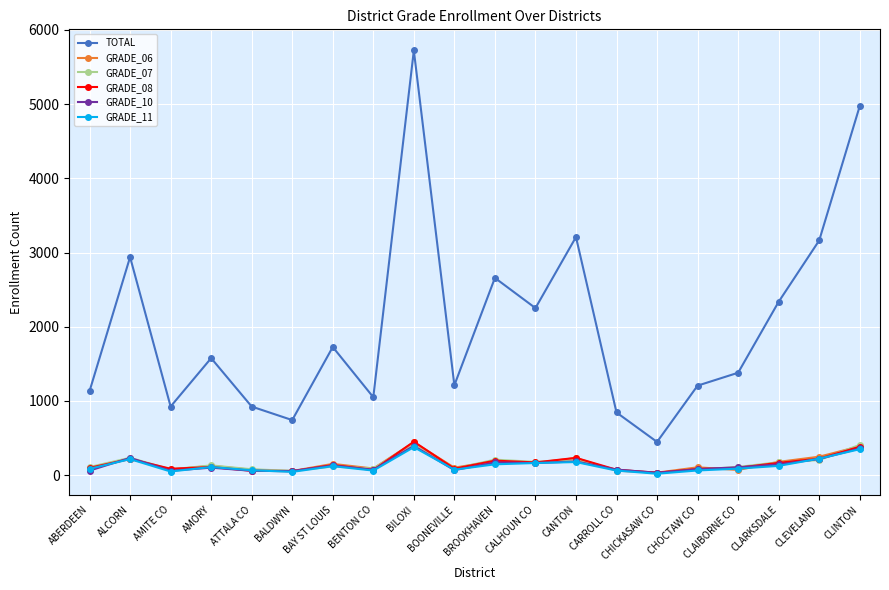

Count the number of data series in this chart.

6